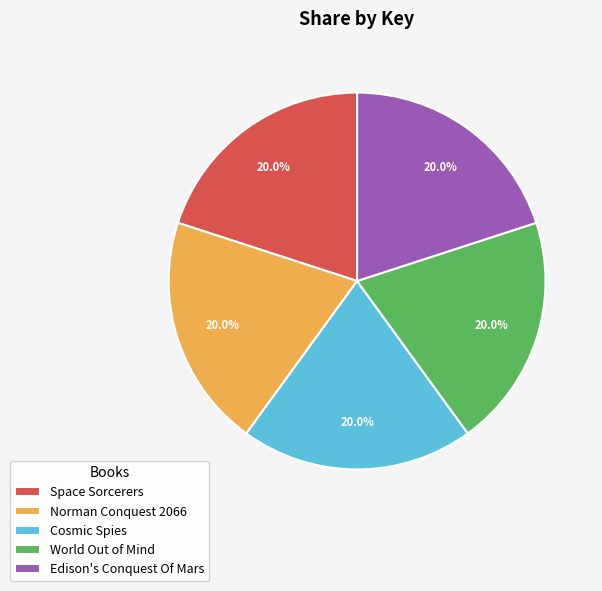

The Edison's Conquest Of Mars slice represents 20% of the pie. True or false?

True